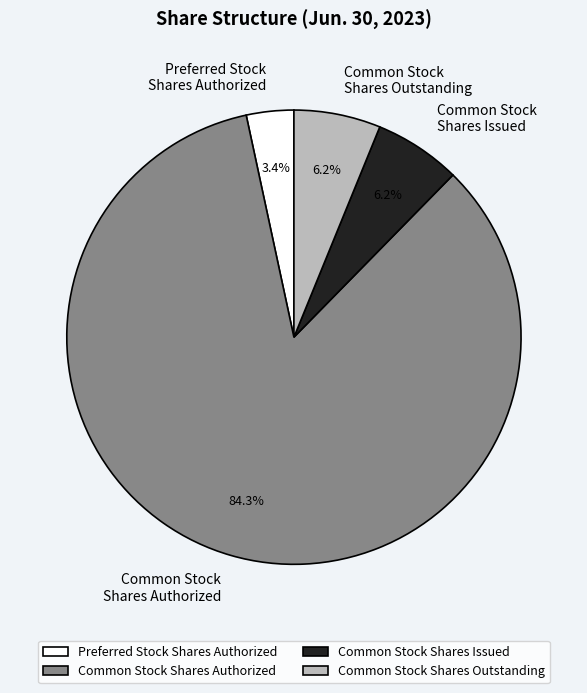

What percentage is NOT represented by Common Stock Shares Outstanding?

93.8%